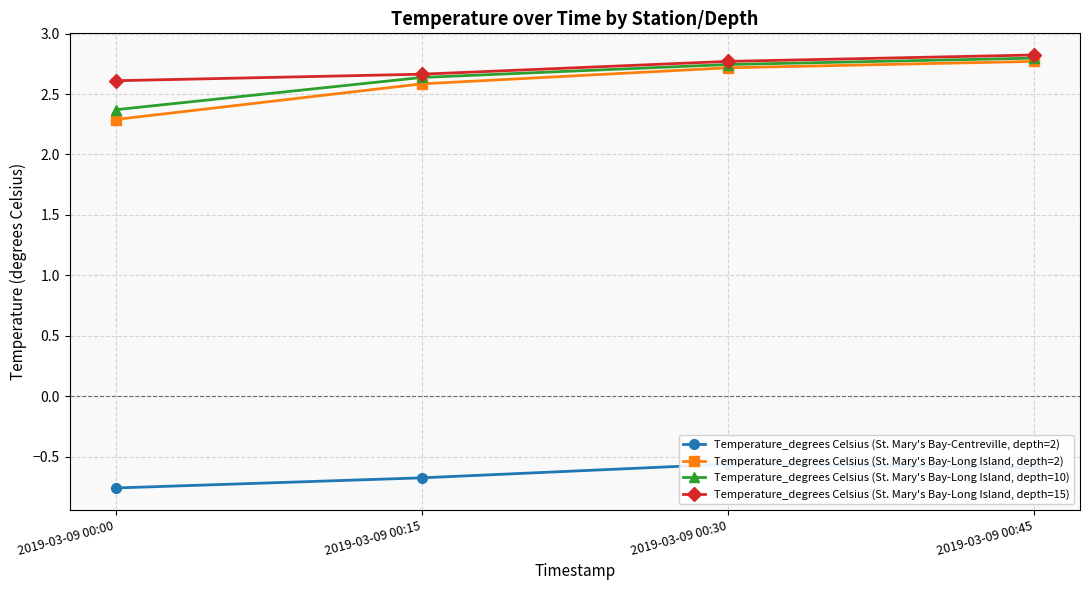

True or false: Temperature_degrees Celsius (St. Mary's Bay-Long Island, depth=2) has more than 0 interior local peaks.

False